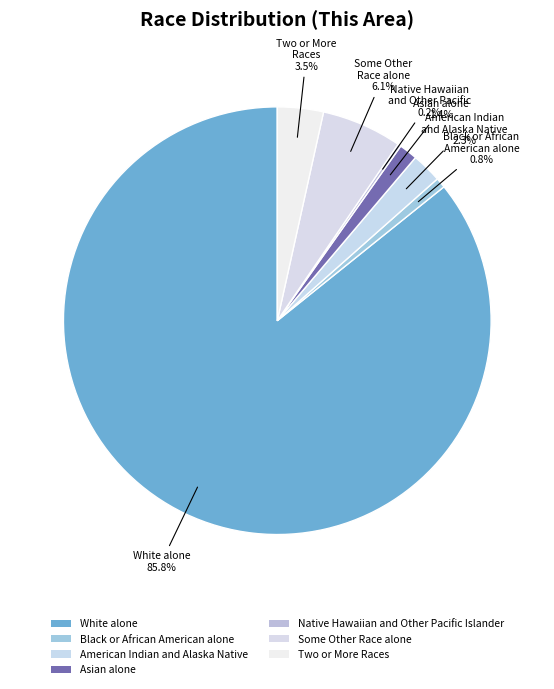

How many slices are in this pie chart?

7